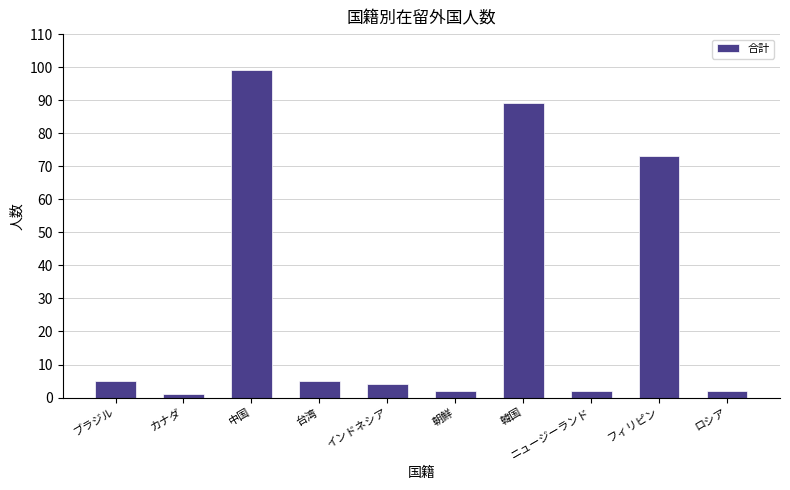

How many bars are there in total?

10